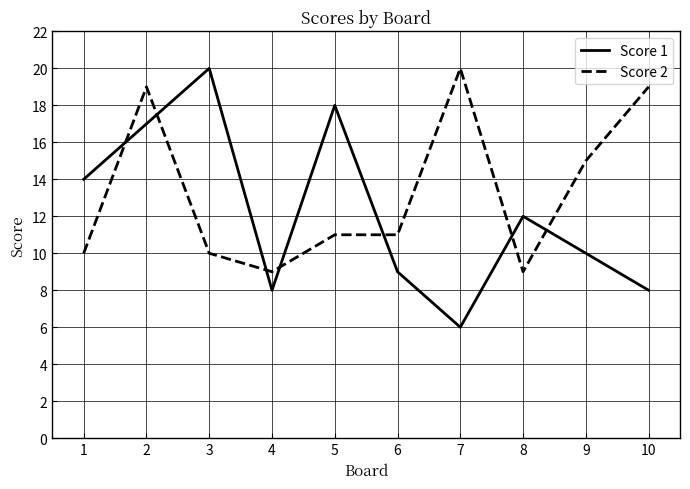

Which series changed the most between 1 and 10?

Score 2